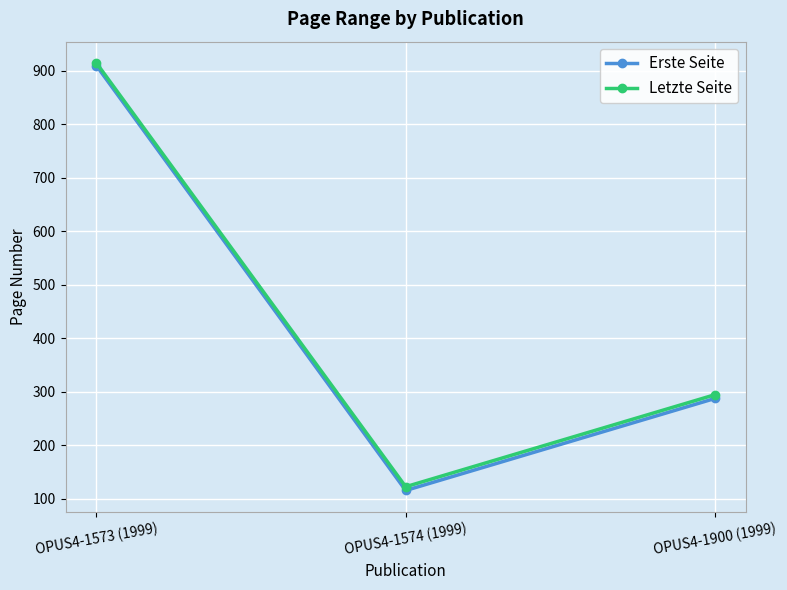

How many data points does each series have?

3